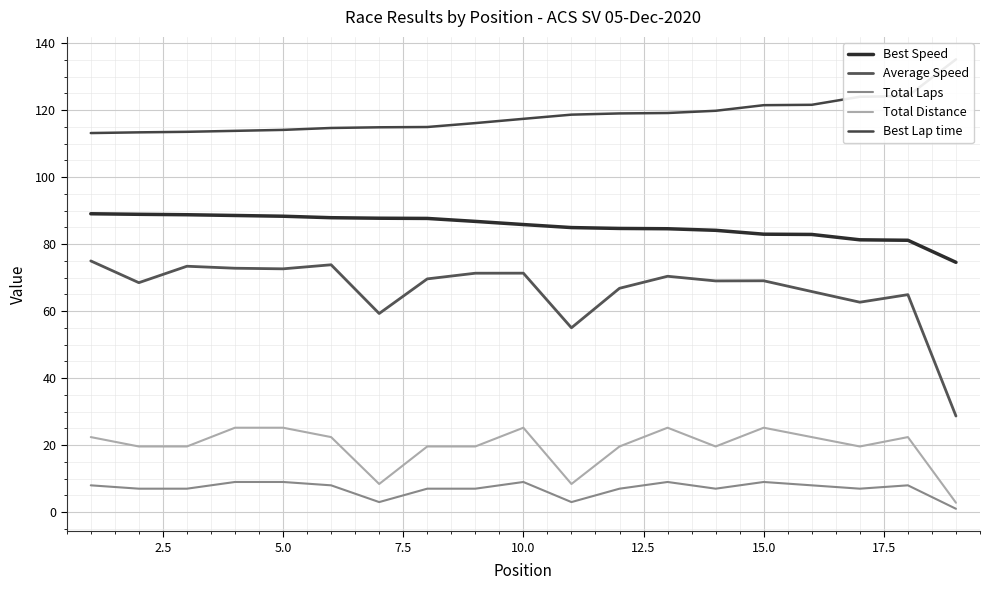

What is the minimum value for Best Speed?

74.6